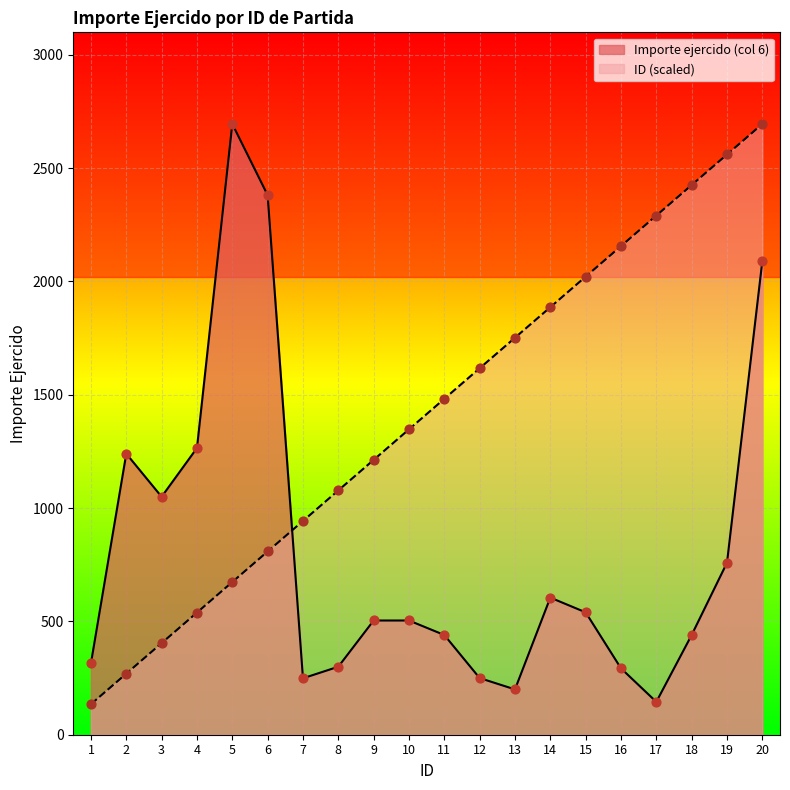

Is the value of ID at 7 greater than the value of Importe ejercido (col 6) at 4?

No